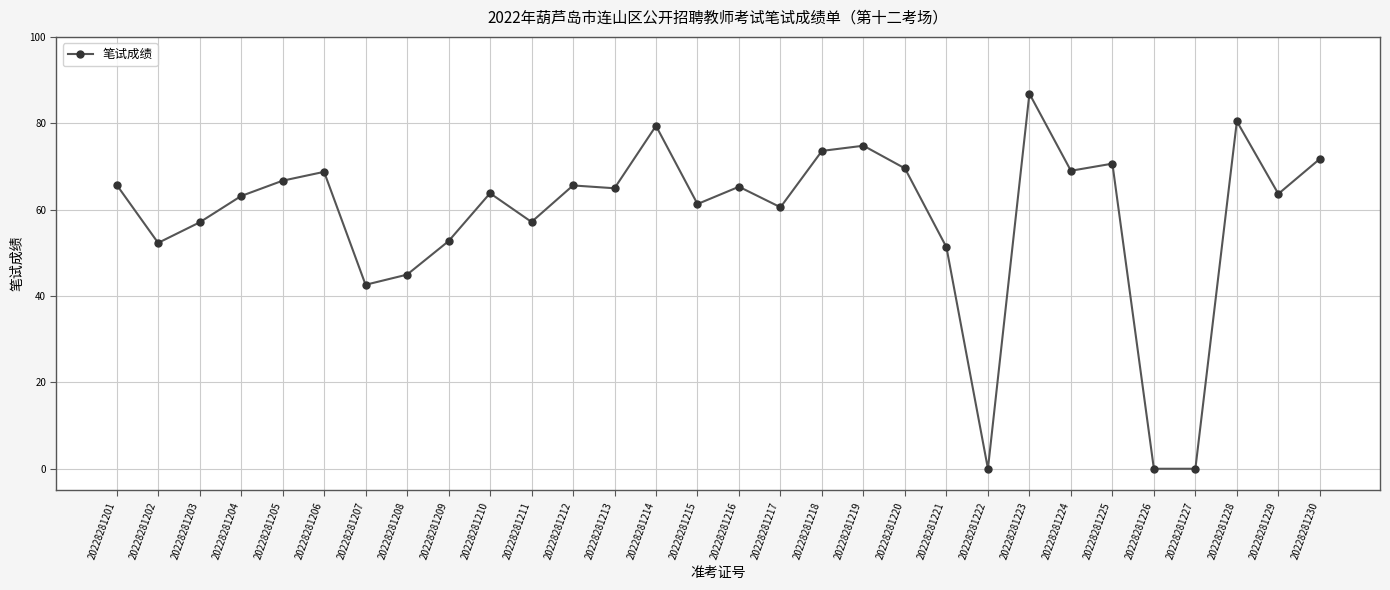

What is the sum of all values?

1743.6